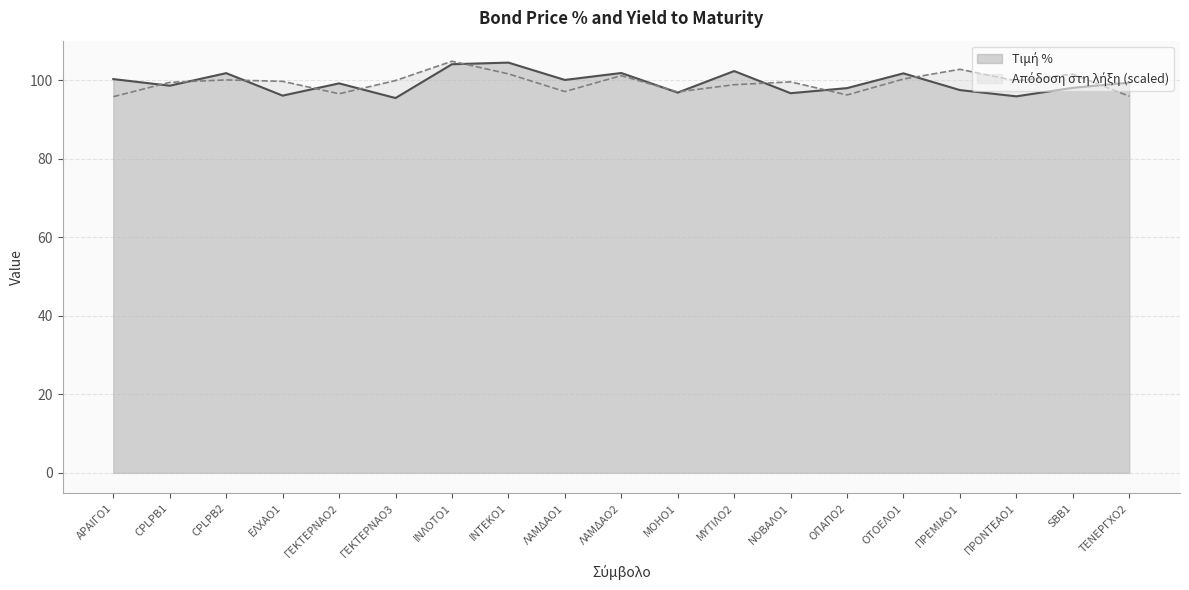

What is the lowest value of the Απόδοση στη λήξη series?

95.8